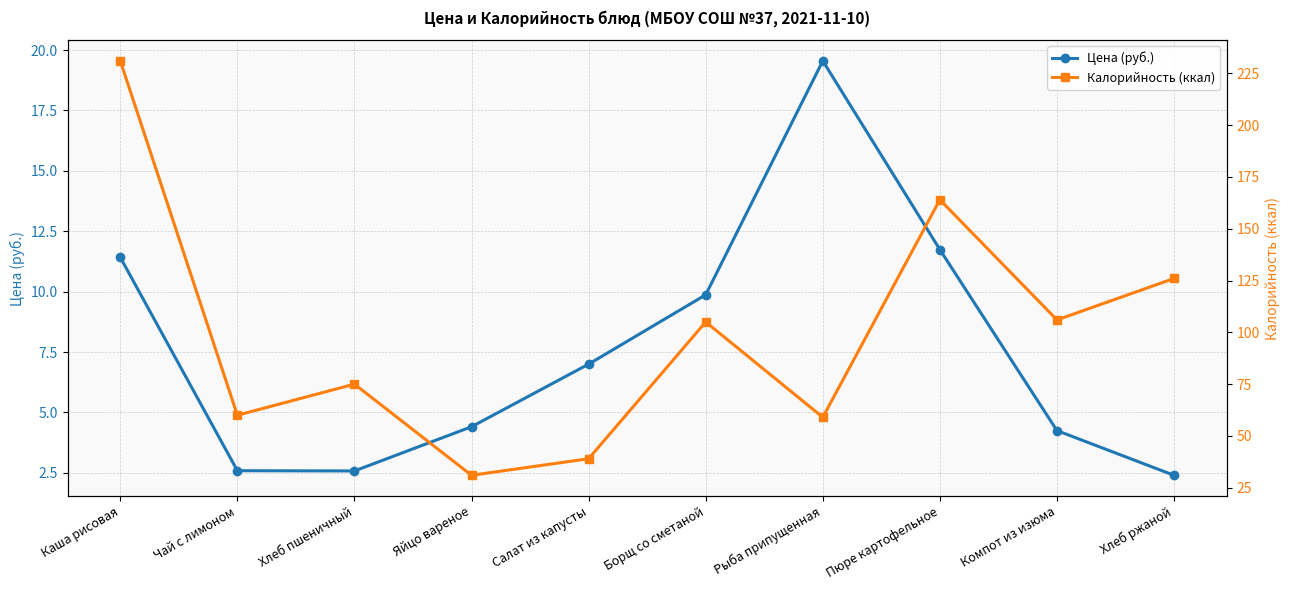

Does the chart have visible grid lines?

Yes